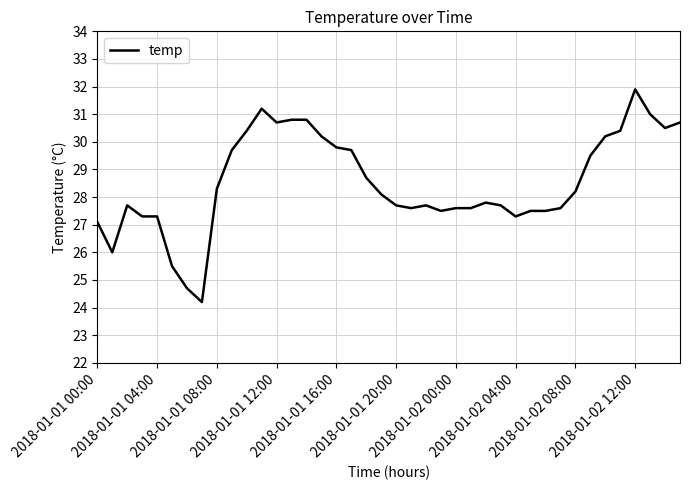

What is the smallest value displayed?

24.2